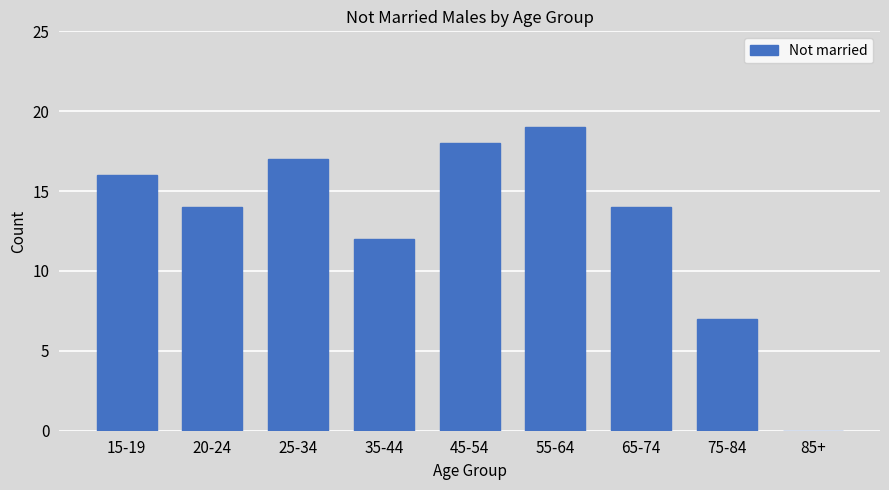

Reading right to left, list all the values displayed in this chart.

85+=0	75-84=7	65-74=14	55-64=19	45-54=18	35-44=12	25-34=17	20-24=14	15-19=16